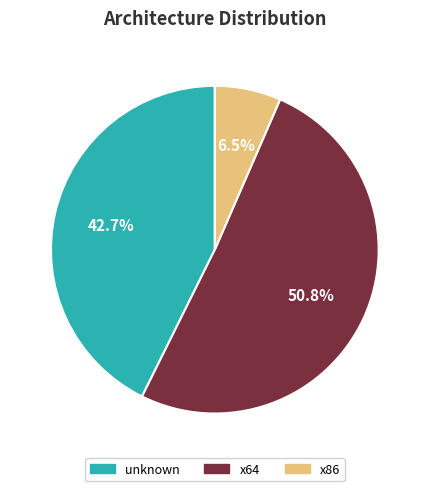

Which category has the smallest portion of the pie?

x86